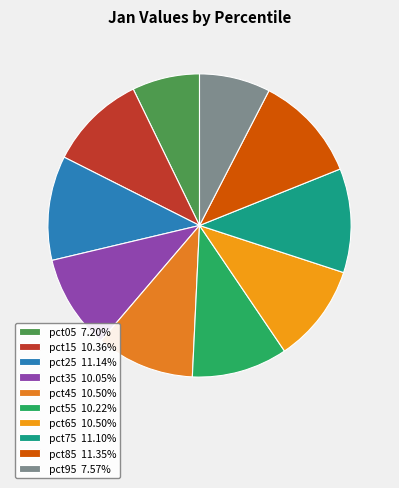

Is it true that pct35 is 20% of the pie?

False